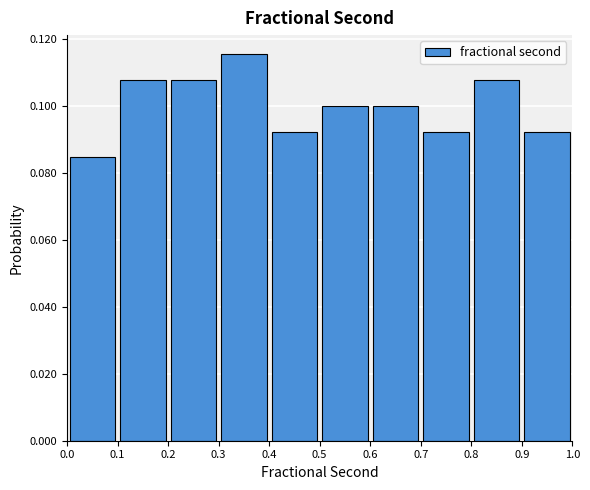

Reading left to right, transcribe this chart: for each bar, give the range it covers on the x-axis and its height. The values are not printed on the chart, so give them approximately, as read against the axis.

0.0 to 0.1: 0.084
0.1 to 0.2: 0.108
0.2 to 0.3: 0.108
0.3 to 0.4: 0.116
0.4 to 0.5: 0.092
0.5 to 0.6: 0.100
0.6 to 0.7: 0.100
0.7 to 0.8: 0.092
0.8 to 0.9: 0.108
0.9 to 1.0: 0.092